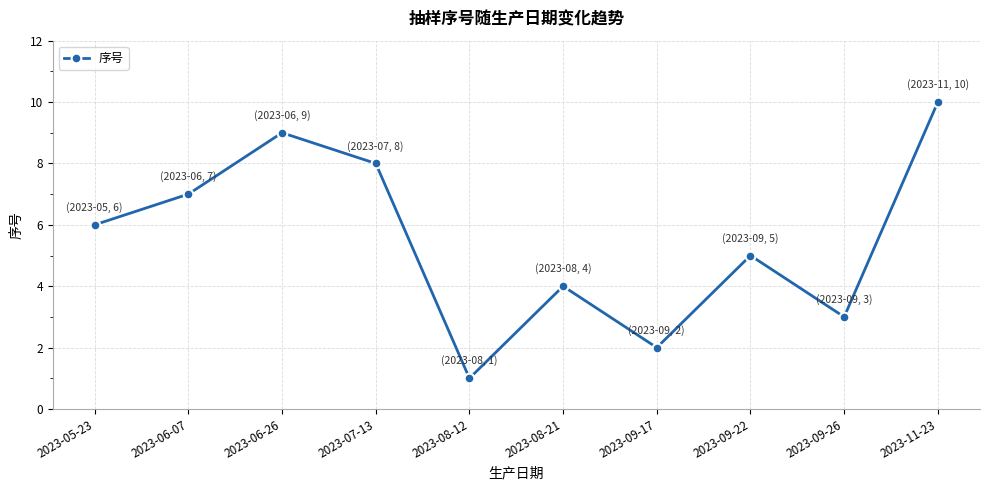

What is the difference between the second highest and minimum values?

8